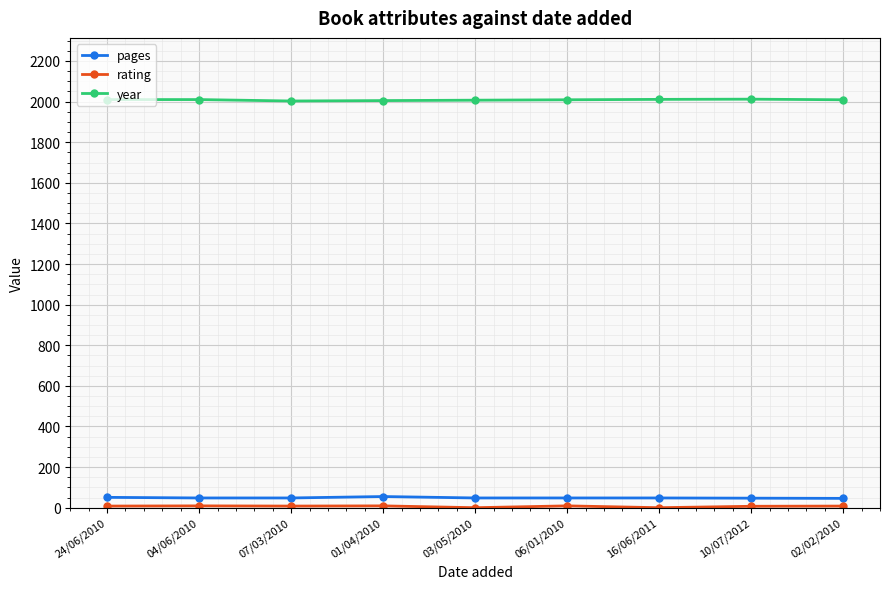

What is the sum of the pages values at 06/01/2010 and 10/07/2012?

95